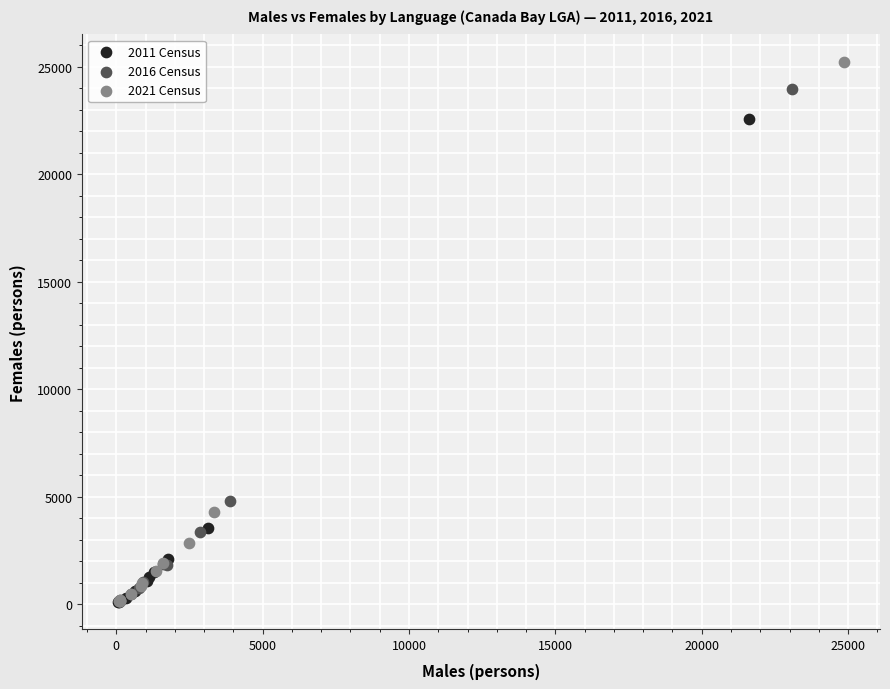

Which series contains the highest Y value?

2021 Census